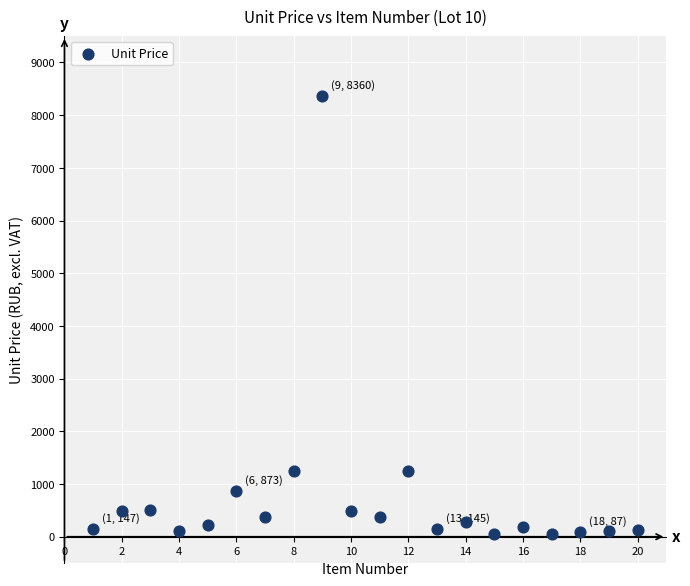

What is the range of Y values (max minus min)?

8310.9